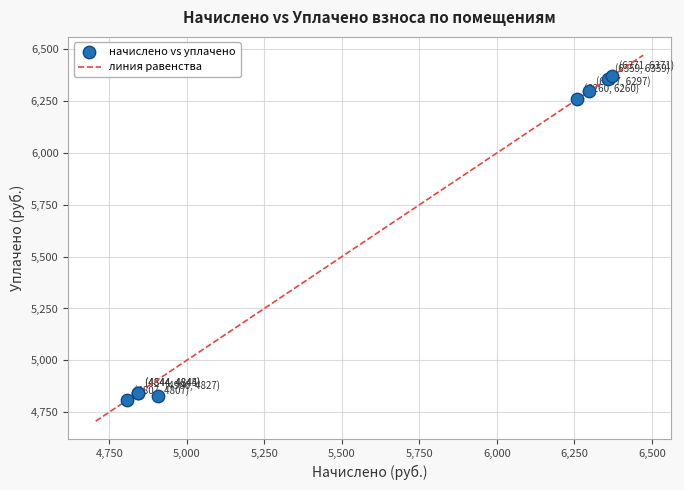

What Y value in the scatter plot is closest to 5589?

6259.7